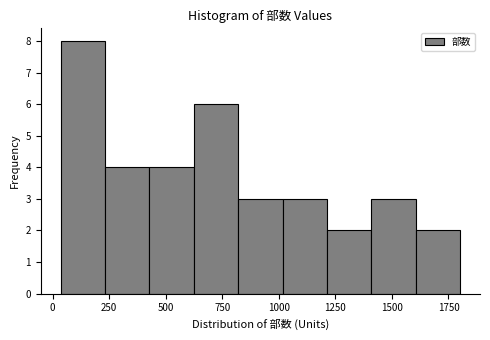

Read against the x-axis, roughly where is the centre of the tallest bar?

150